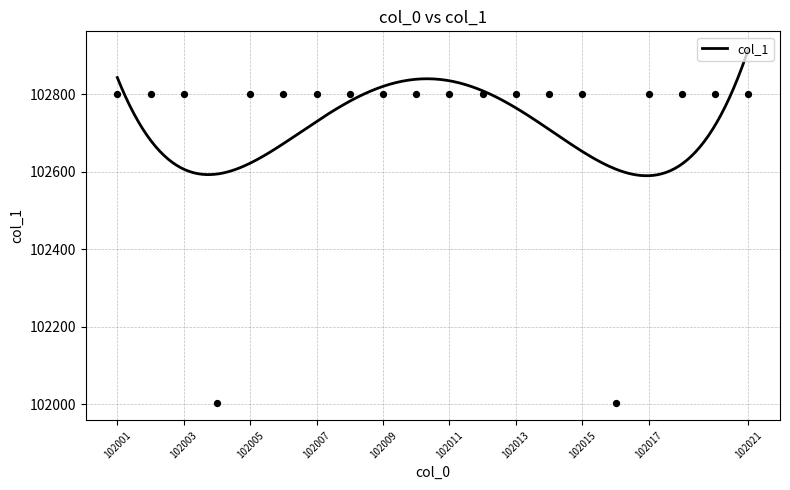

Approximately how many times larger is the value at 102014 compared to 102010?

1.0